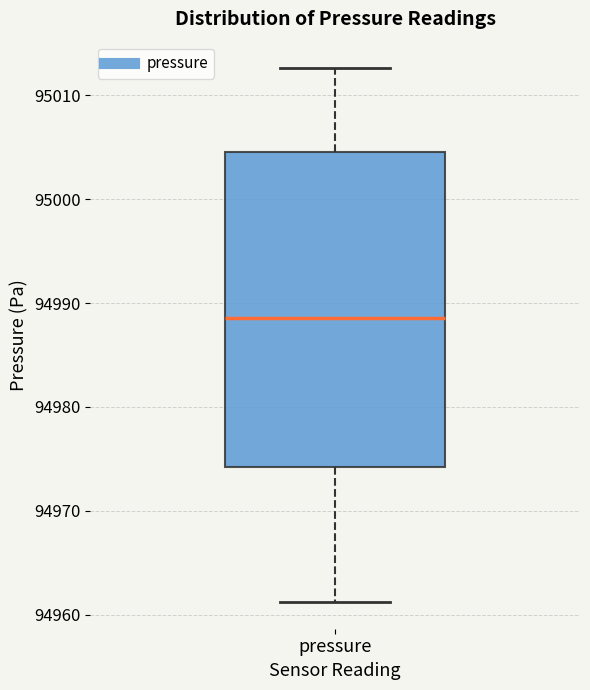

Transcribe this box plot: give where the median line is, the range the box spans, and where the two whiskers end, as read against the y-axis. The values are not printed on the chart, so give them approximately, as read against the axis.

median 94989, box 94974 to 95004, whiskers 94961 to 95013